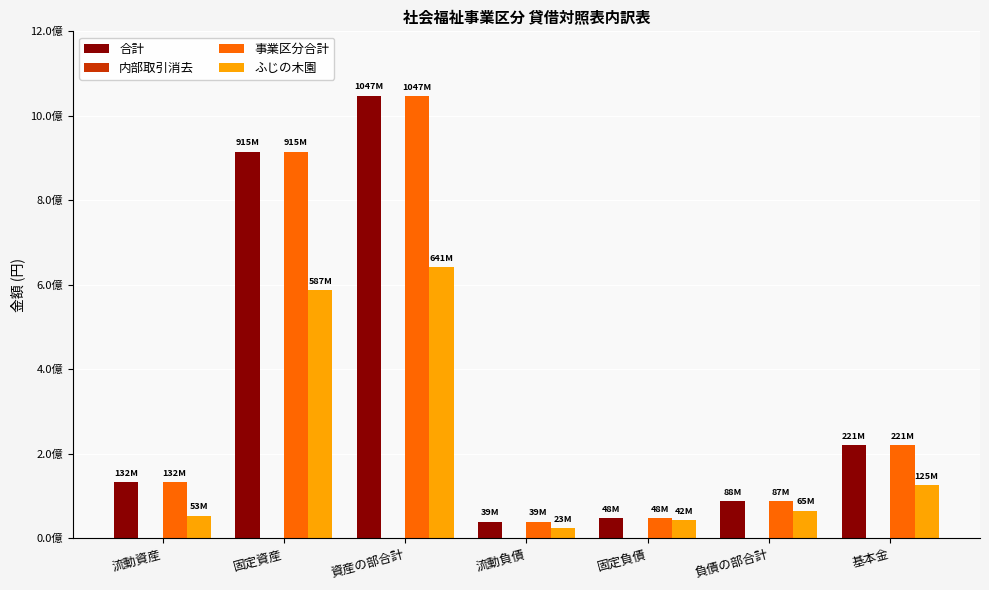

At which label is 内部取引消去 closest to -193589?

流動資産